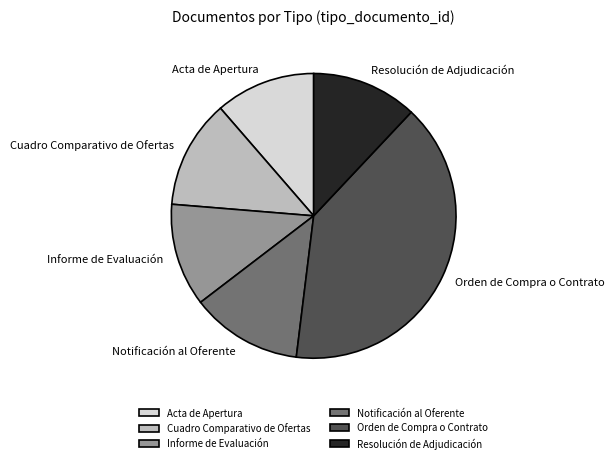

Approximately how many times larger is the value at Resolución de Adjudicación compared to Cuadro Comparativo de Ofertas?

1.0